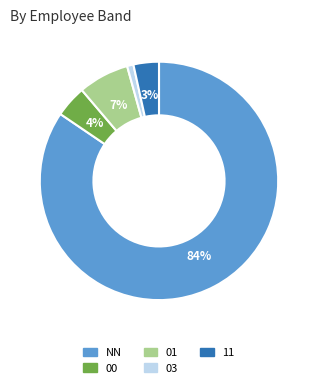

Which slice is the smallest?

03